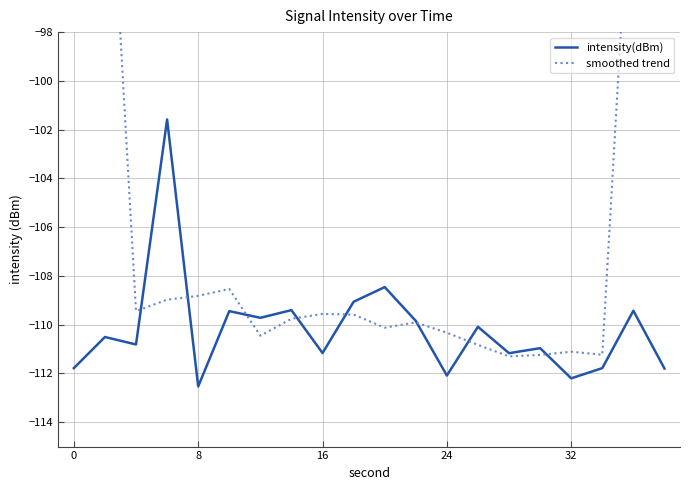

True or false: intensity(dBm) has a value of -111.8 at 0.

True